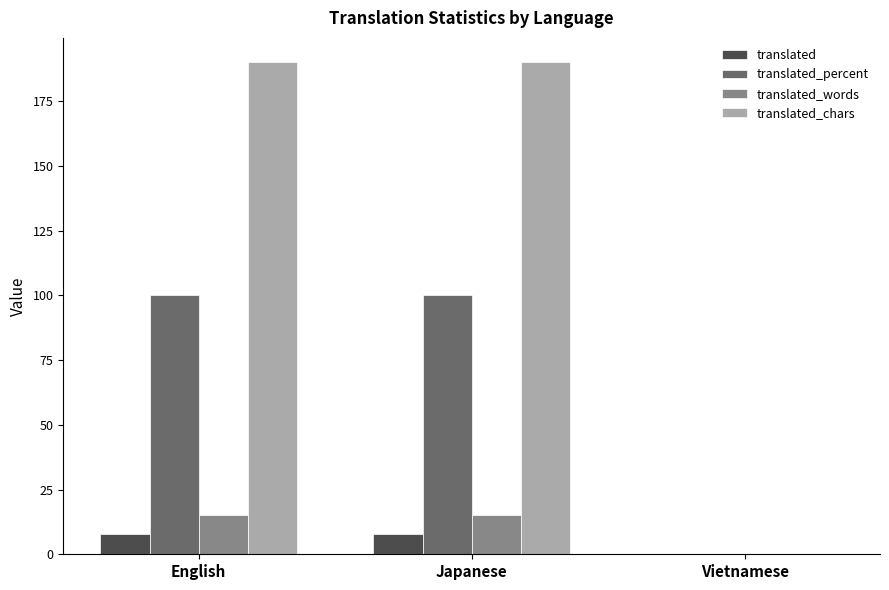

What is the sum of the translated_percent values at Japanese and English?

200